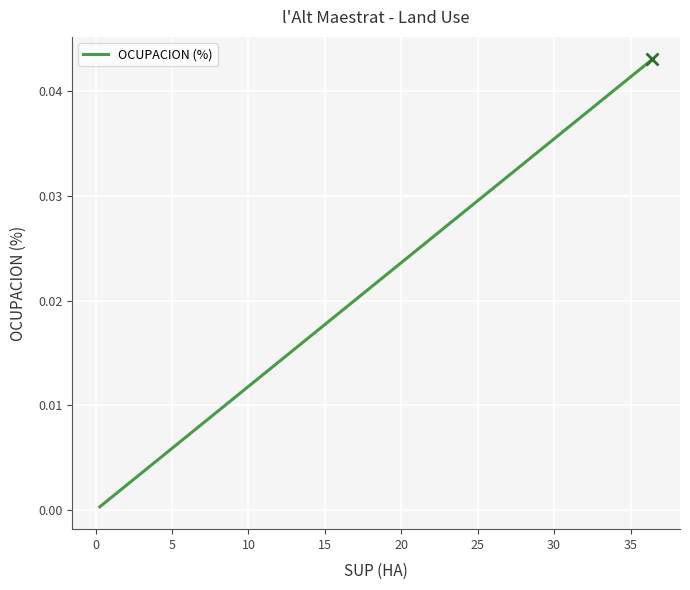

What is the sum of all values?

0.1